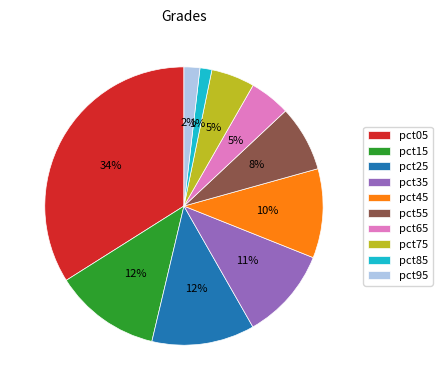

What is the largest slice in the pie chart?

pct05